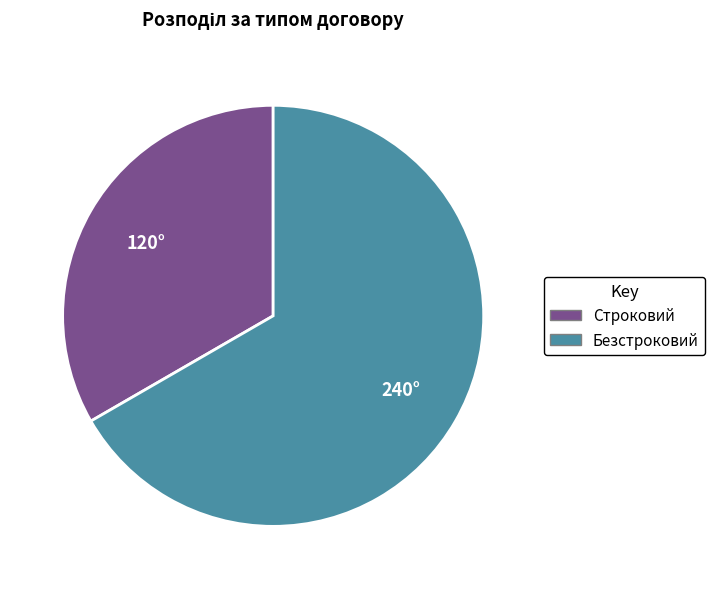

Which has a higher value, Безстроковий or Строковий?

Безстроковий